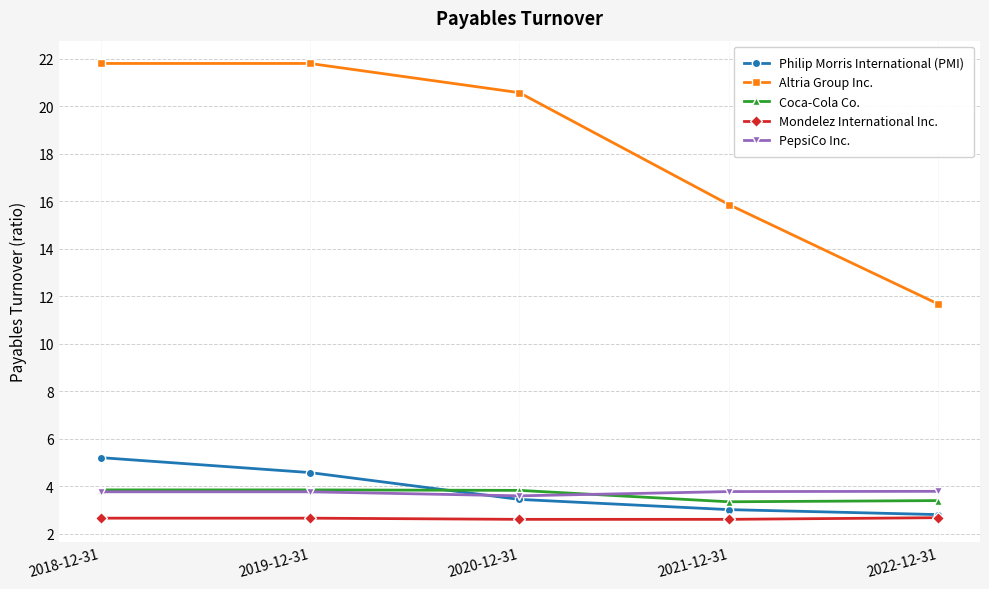

Which series has the largest total across all categories?

Altria Group Inc.